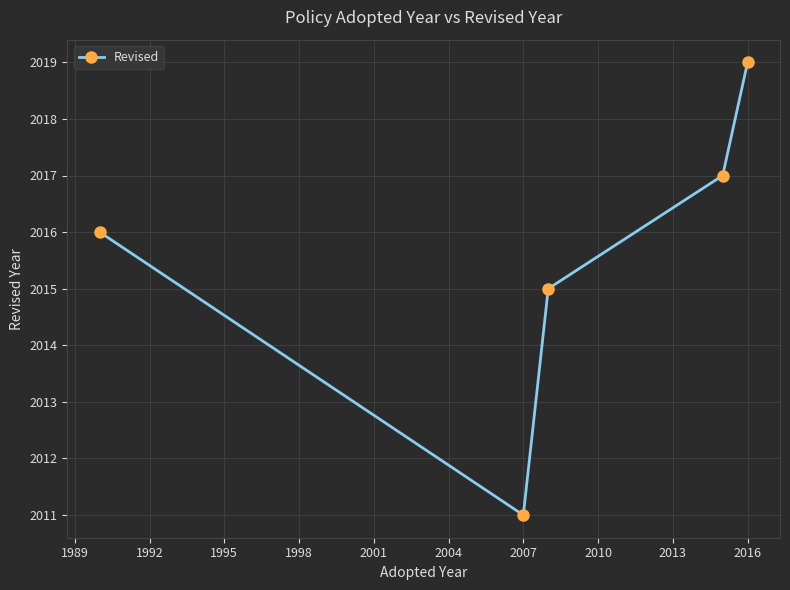

What is the difference between the maximum and second lowest values?

4